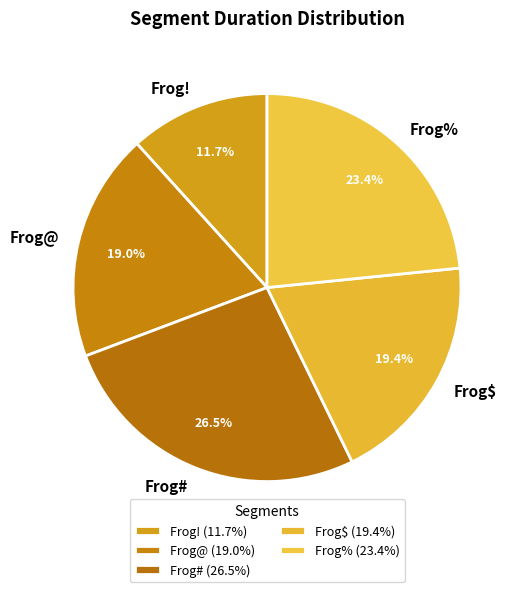

True or false: Frog% accounts for 23% of the total.

True